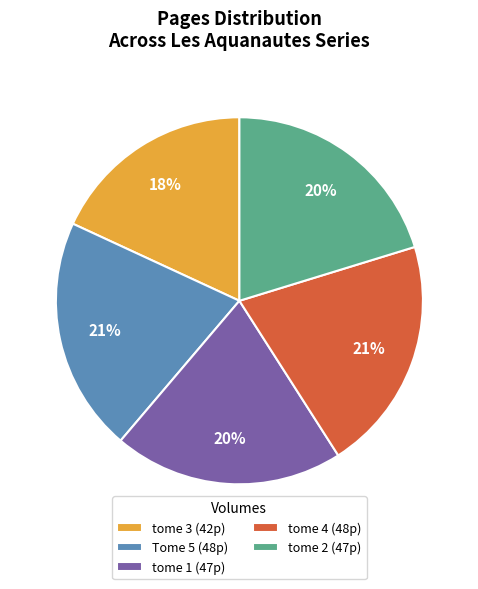

Does tome 1 (47p) account for over 50% of the chart?

No